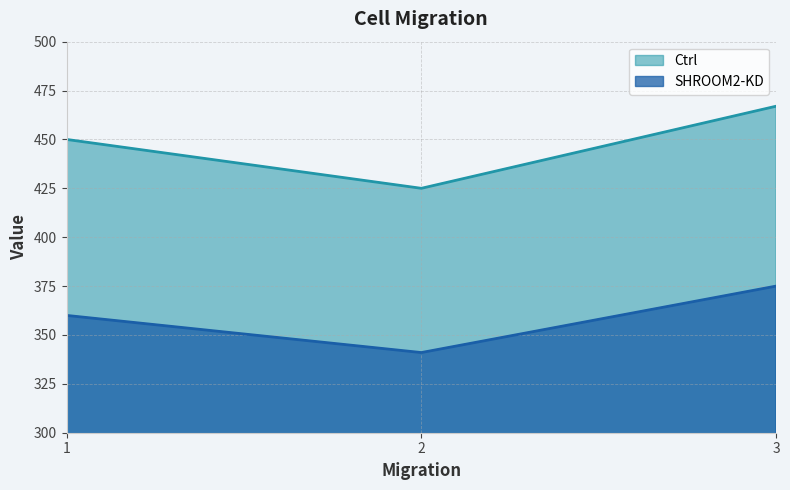

Between 3 and 2, which is larger?

3